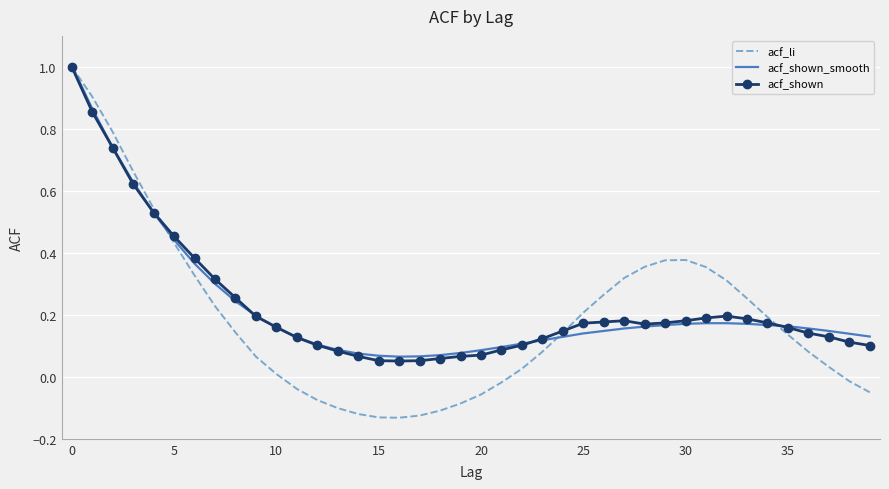

What is the greatest value displayed?

1.0